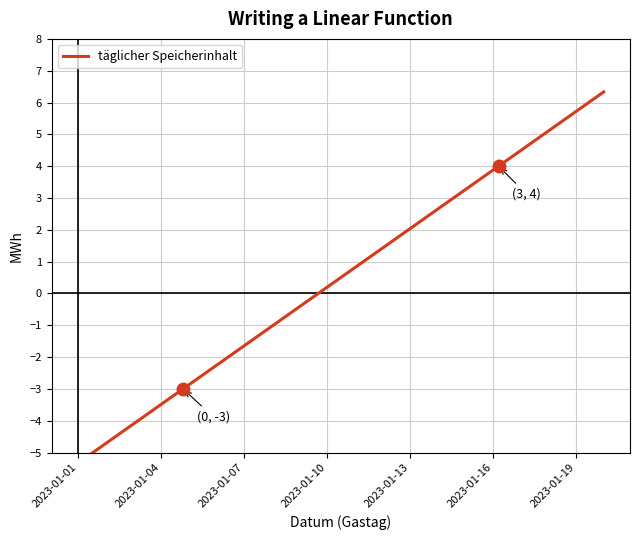

What is the value of the 13th point from the left?

2.0